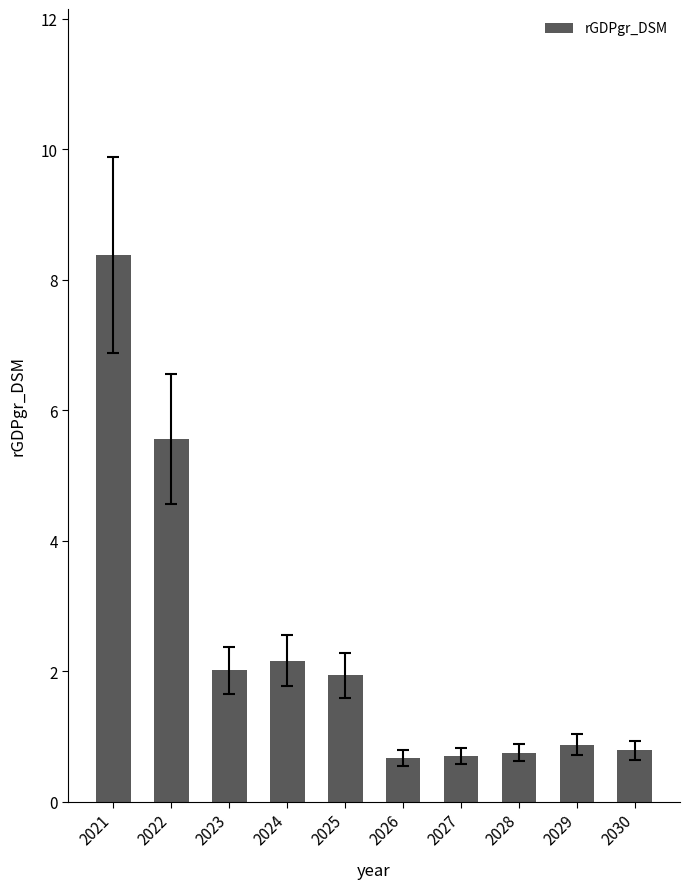

What is the smallest value displayed?

0.7